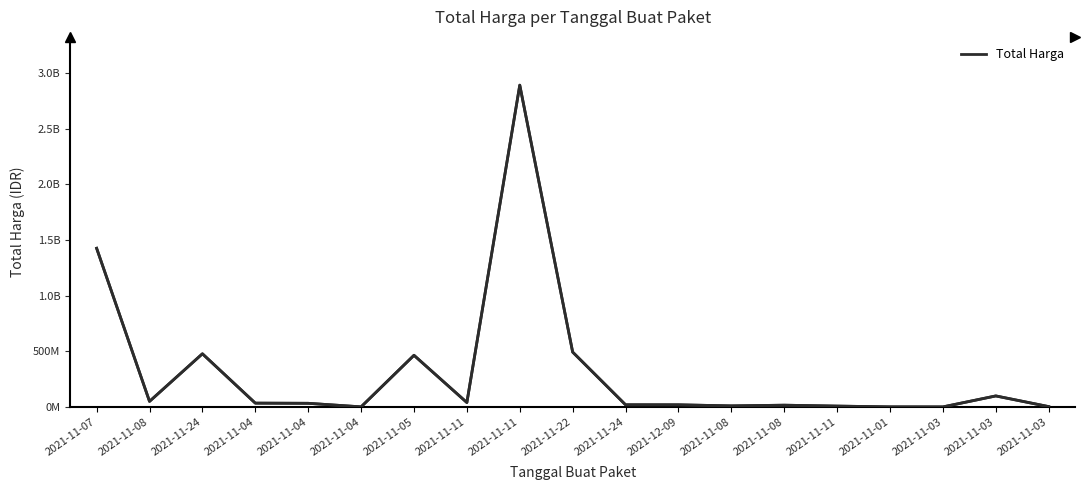

Reading right to left, what are all the values shown in this chart?

2021-11-03=2772000	2021-11-03=98772570	2021-11-03=78000	2021-11-01=333600	2021-11-11=7401240	2021-11-08=15513960	2021-11-08=9180000	2021-12-09=18900000	2021-11-24=19175000	2021-11-22=493000000	2021-11-11=2892122000	2021-11-11=39440000	2021-11-05=464002100	2021-11-04=577875	2021-11-04=32441200	2021-11-04=34000000	2021-11-24=477600000	2021-11-08=49730040	2021-11-07=1425867900